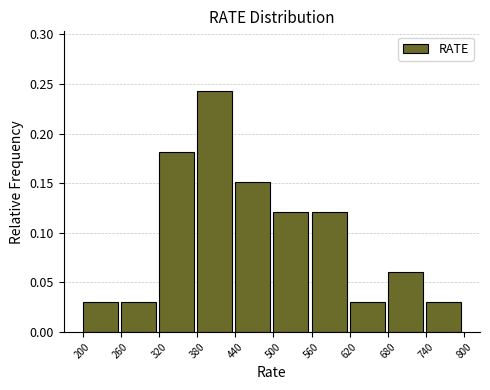

What is the height of the bar covering 560 to 620 on the x-axis? The values are not printed on the chart, so give them approximately, as read against the axis.

0.12